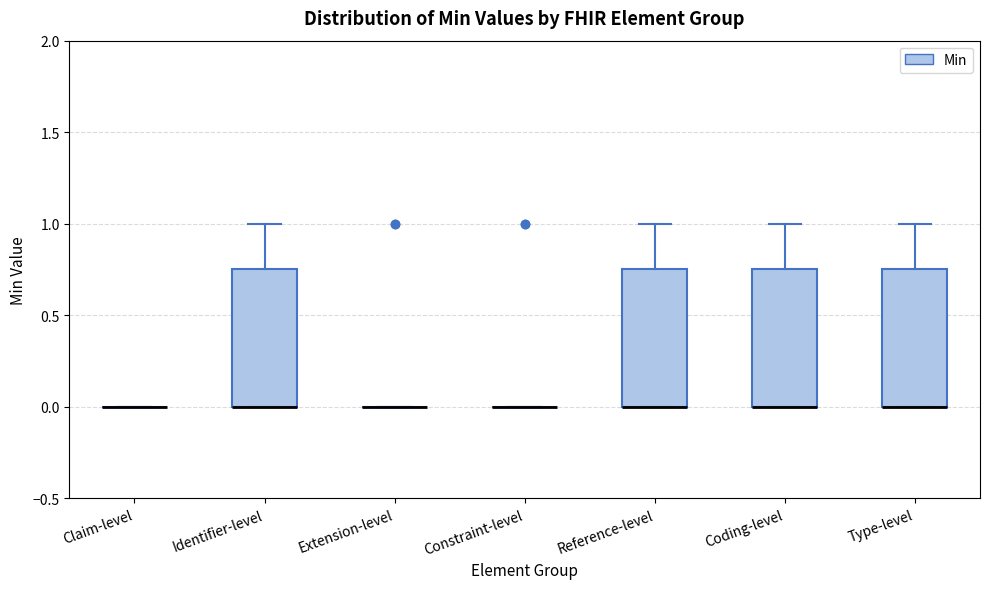

Reading left to right, read every box against the y-axis: the position of its median line, the range the box covers, and the ends of its whiskers. The values are not printed on the chart, so give them approximately, as read against the axis.

Claim-level: box collapsed to a line at 0.00, whiskers 0.00 to 0.00
Identifier-level: median 0.00 (drawn on the box's lower edge), box 0.00 to 0.75, whiskers 0.00 to 1.00
Extension-level: box collapsed to a line at 0.00, whiskers 0.00 to 0.00
Constraint-level: box collapsed to a line at 0.00, whiskers 0.00 to 0.00
Reference-level: median 0.00 (drawn on the box's lower edge), box 0.00 to 0.75, whiskers 0.00 to 1.00
Coding-level: median 0.00 (drawn on the box's lower edge), box 0.00 to 0.75, whiskers 0.00 to 1.00
Type-level: median 0.00 (drawn on the box's lower edge), box 0.00 to 0.75, whiskers 0.00 to 1.00